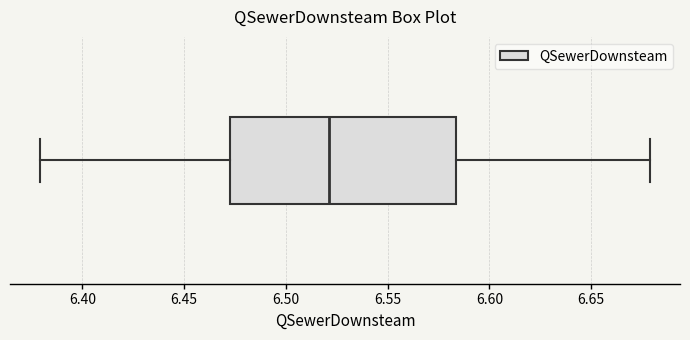

Transcribe this box plot: give where the median line is, the range the box spans, and where the two whiskers end, as read against the x-axis. The values are not printed on the chart, so give them approximately, as read against the axis.

median 6.520, box 6.475 to 6.585, whiskers 6.380 to 6.680